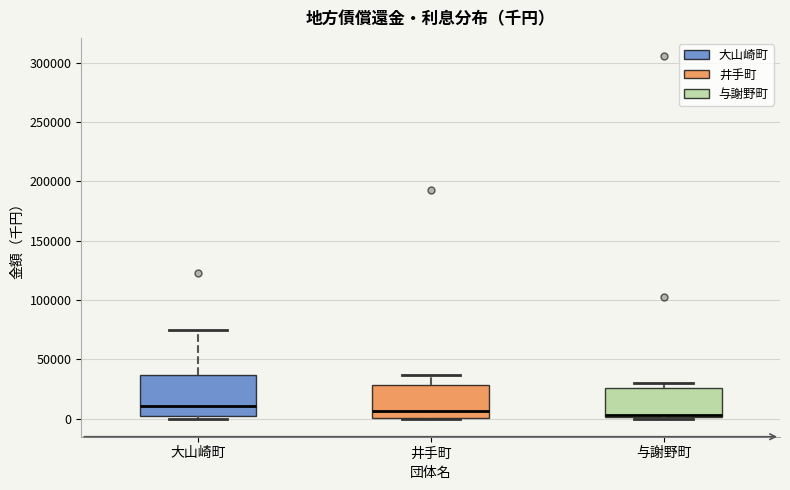

Where does the upper whisker of the box for 井手町 end on the y-axis? The values are not printed on the chart, so give them approximately, as read against the axis.

35000